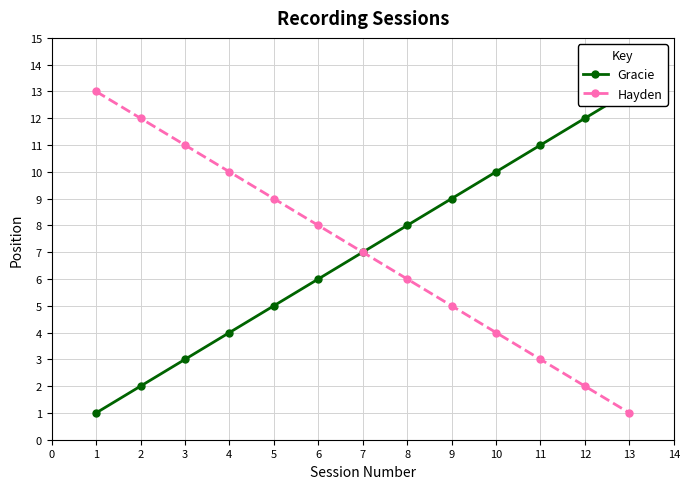

What is the difference between the Hayden values at 9 and 7?

2